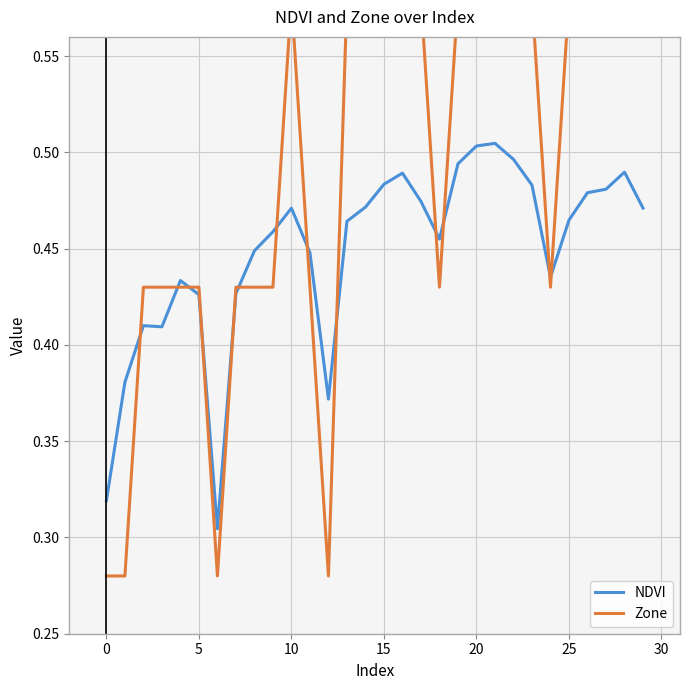

What is the label of the 14th point from the right?

16